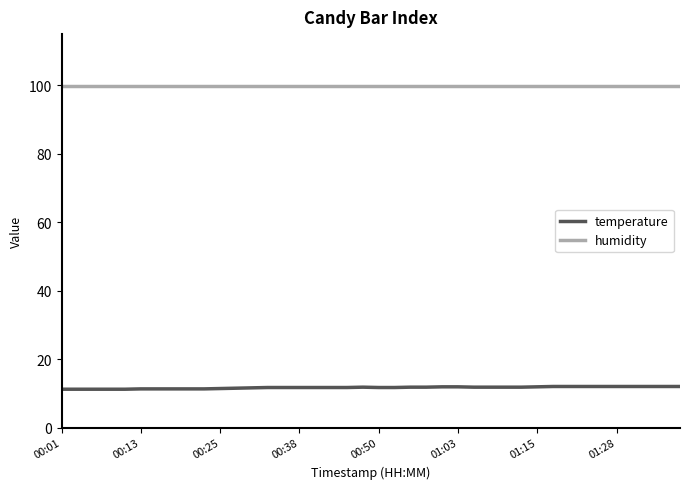

Rank the series by their average value, from lowest to highest.

temperature, humidity